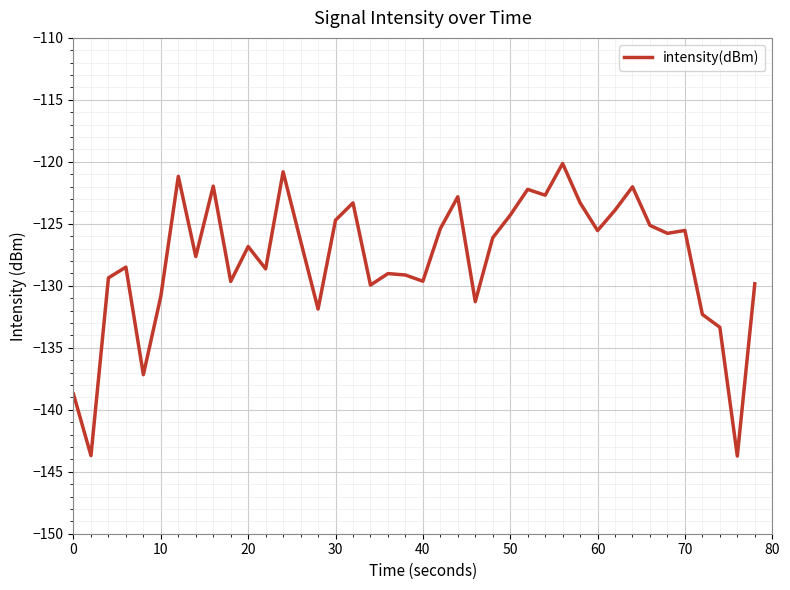

What is the minimum value shown in the chart?

-143.7